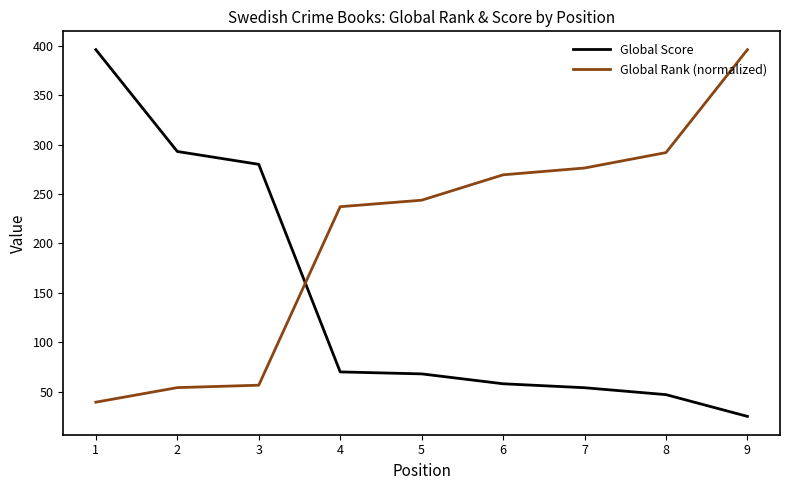

Where is Global Rank (normalized) nearest to the value 217?

4